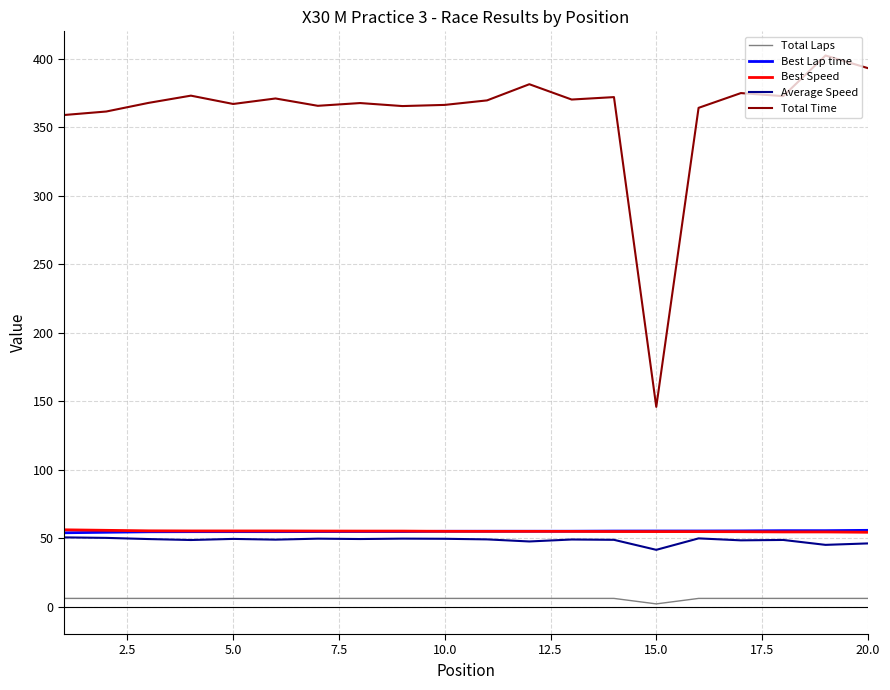

True or false: Total Laps and Best Speed intersect in this chart.

False